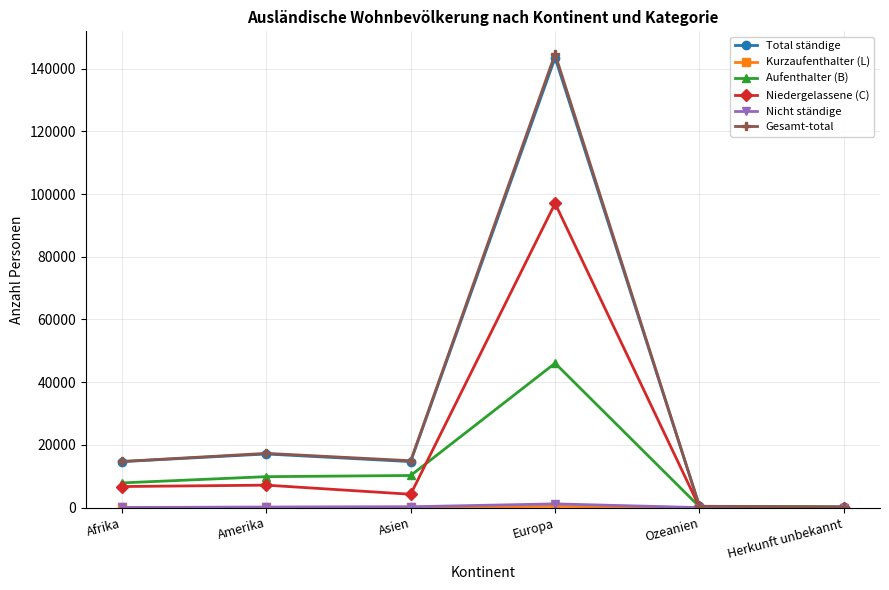

At which label is Total ständige closest to 71847?

Amerika